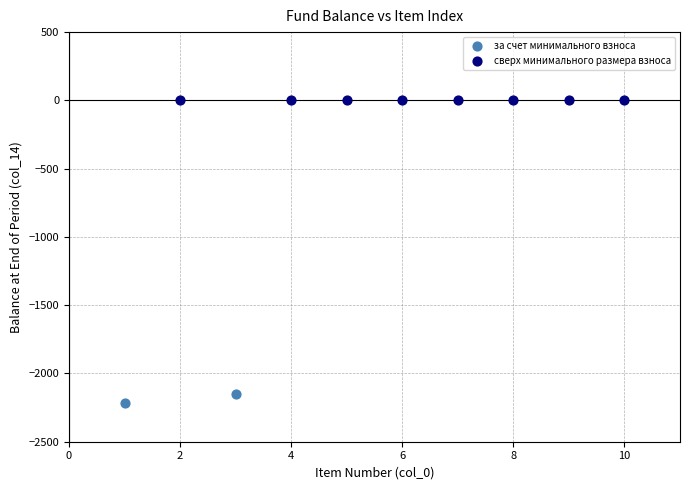

What are all the series names shown in the legend?

за счет минимального взноса, сверх минимального размера взноса